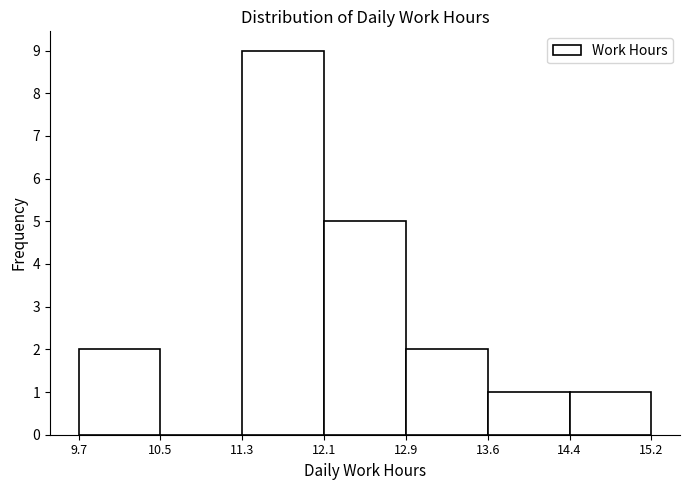

What is the height of the bar covering 12.1 to 12.9 on the x-axis? The values are not printed on the chart, so give them approximately, as read against the axis.

5